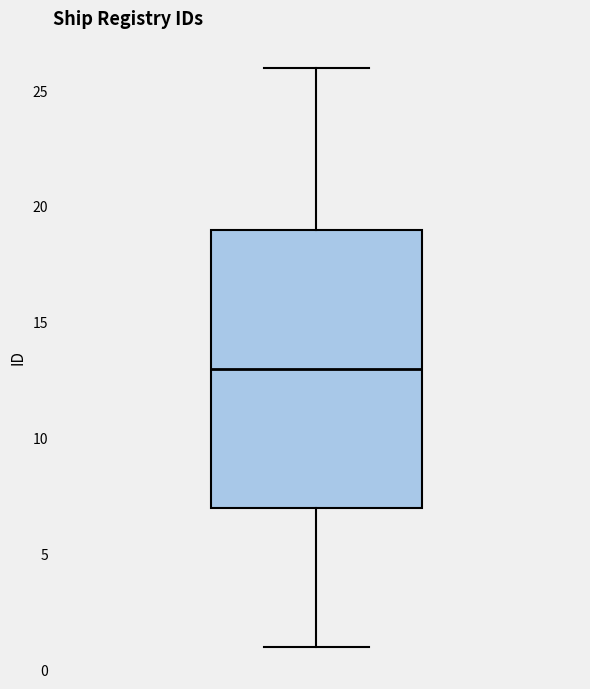

Transcribe this box plot: give where the median line is, the range the box spans, and where the two whiskers end, as read against the y-axis. The values are not printed on the chart, so give them approximately, as read against the axis.

median 13, box 7 to 19, whiskers 1 to 26